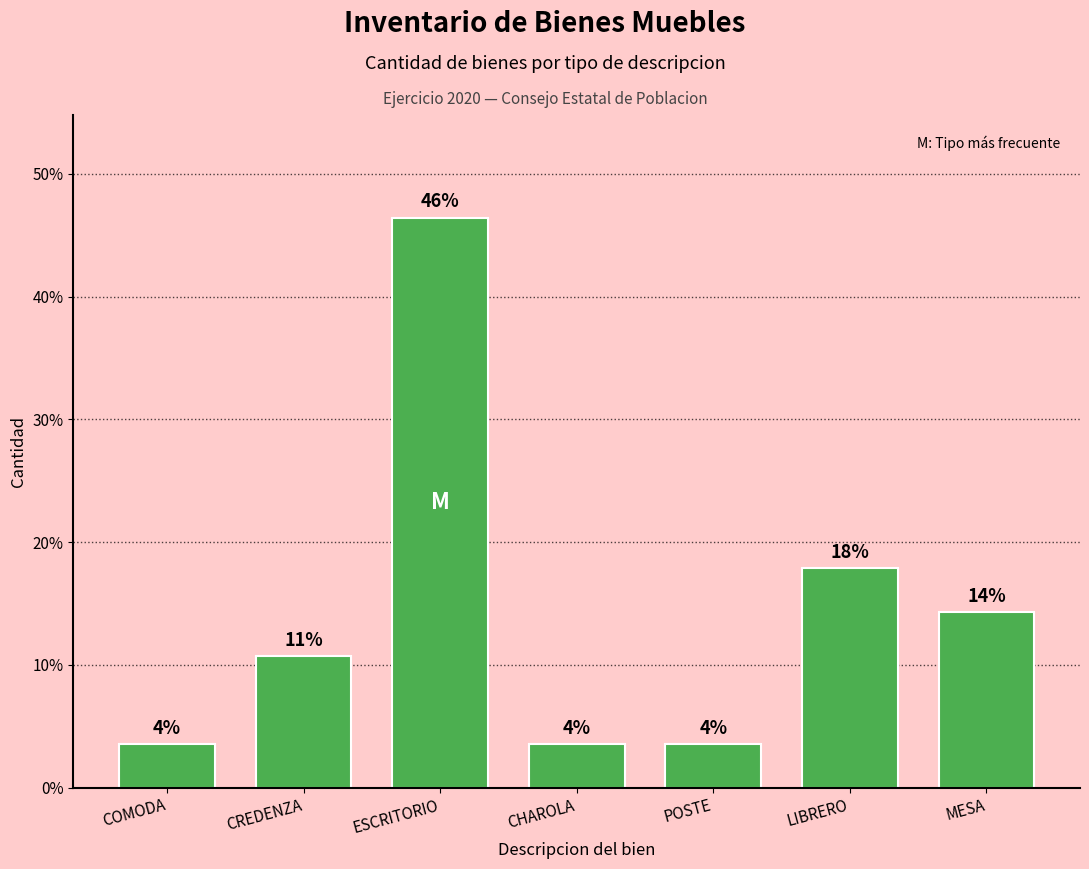

What is the difference between the values at POSTE and ESCRITORIO?

42.9